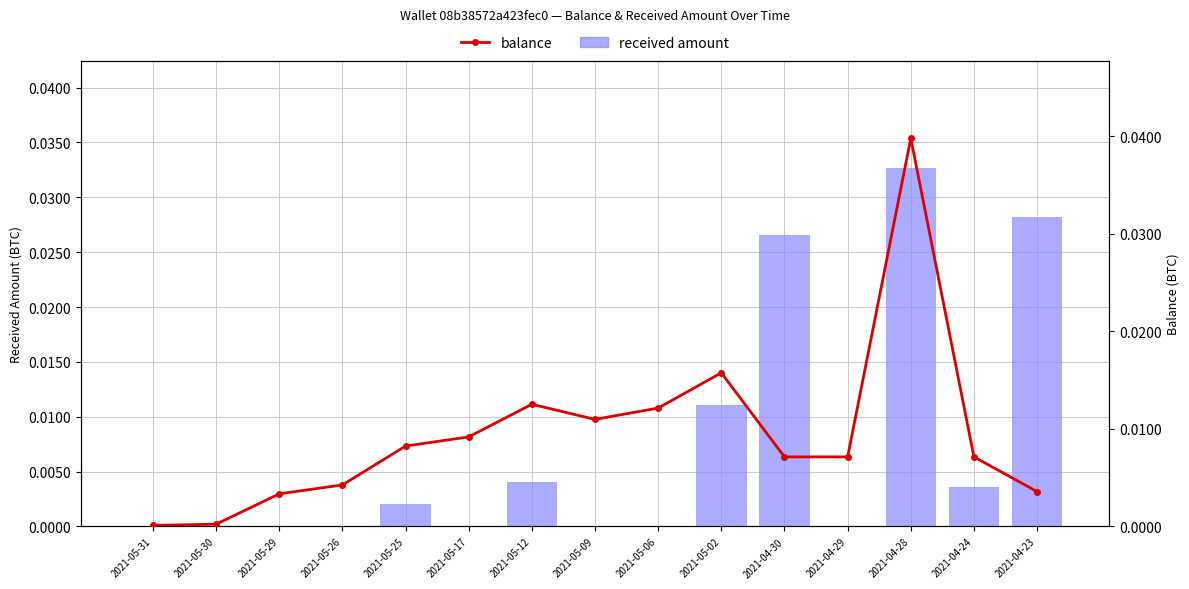

Which series changed the most between 2021-05-26 and 2021-05-25?

balance